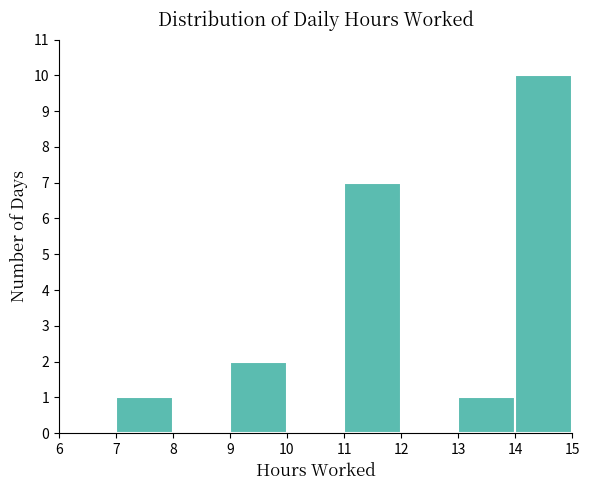

Over which range of the x-axis is the bar tallest?

14 to 15